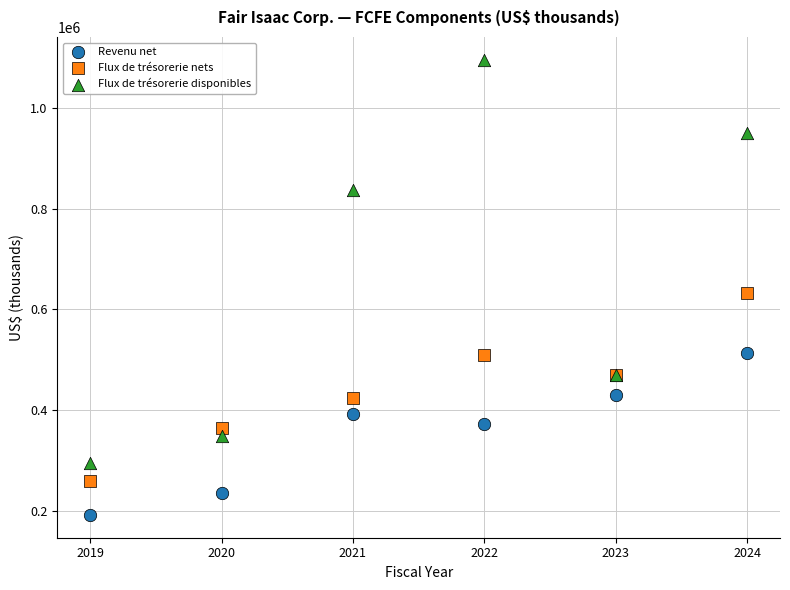

What are all the series names shown in the legend?

Revenu net, Flux de trésorerie nets, Flux de trésorerie disponibles